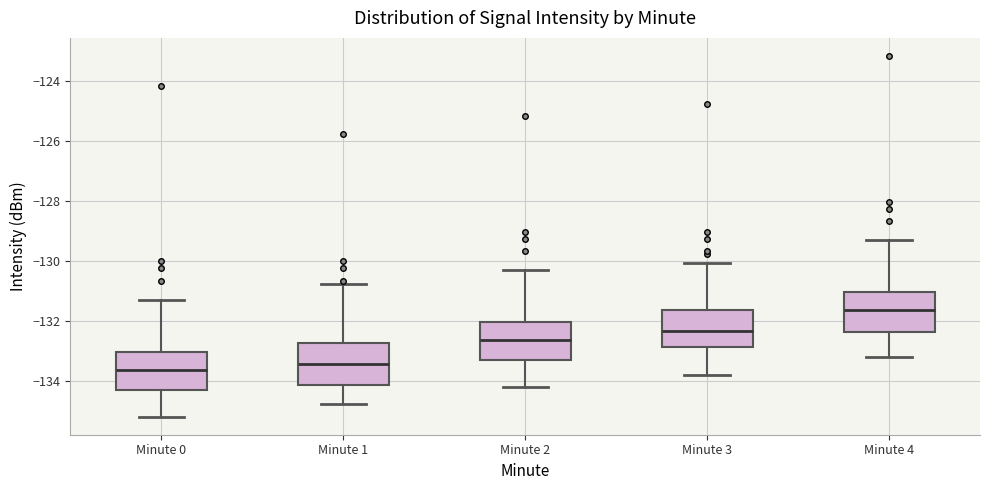

Where is the lower edge of the box for Minute 0 on the y-axis? The values are not printed on the chart, so give them approximately, as read against the axis.

-134.2